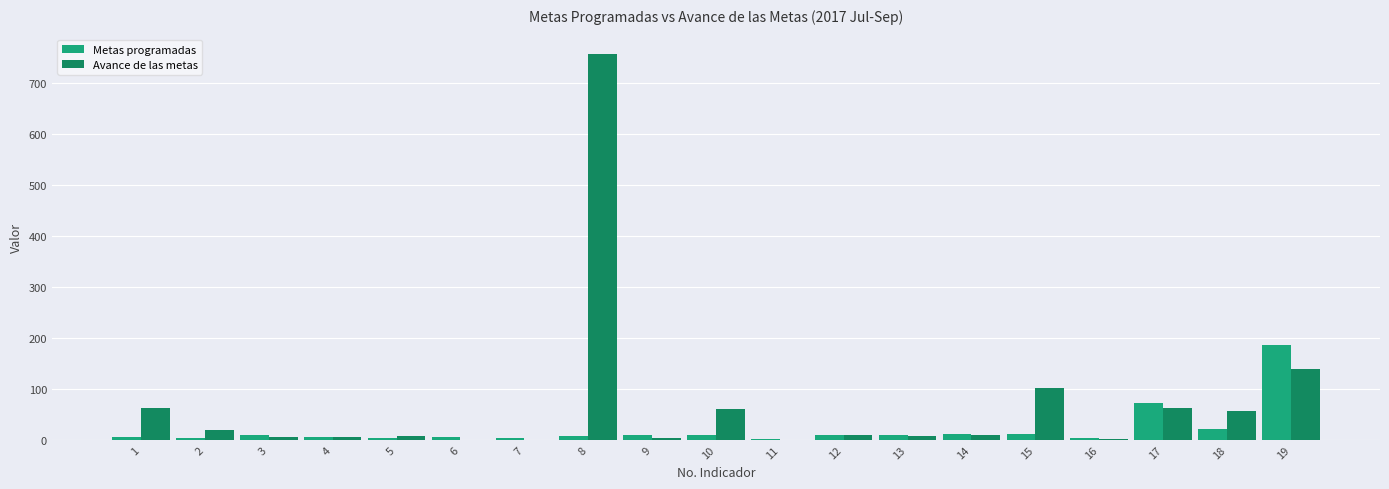

What is the average value of the Metas programadas series?

20